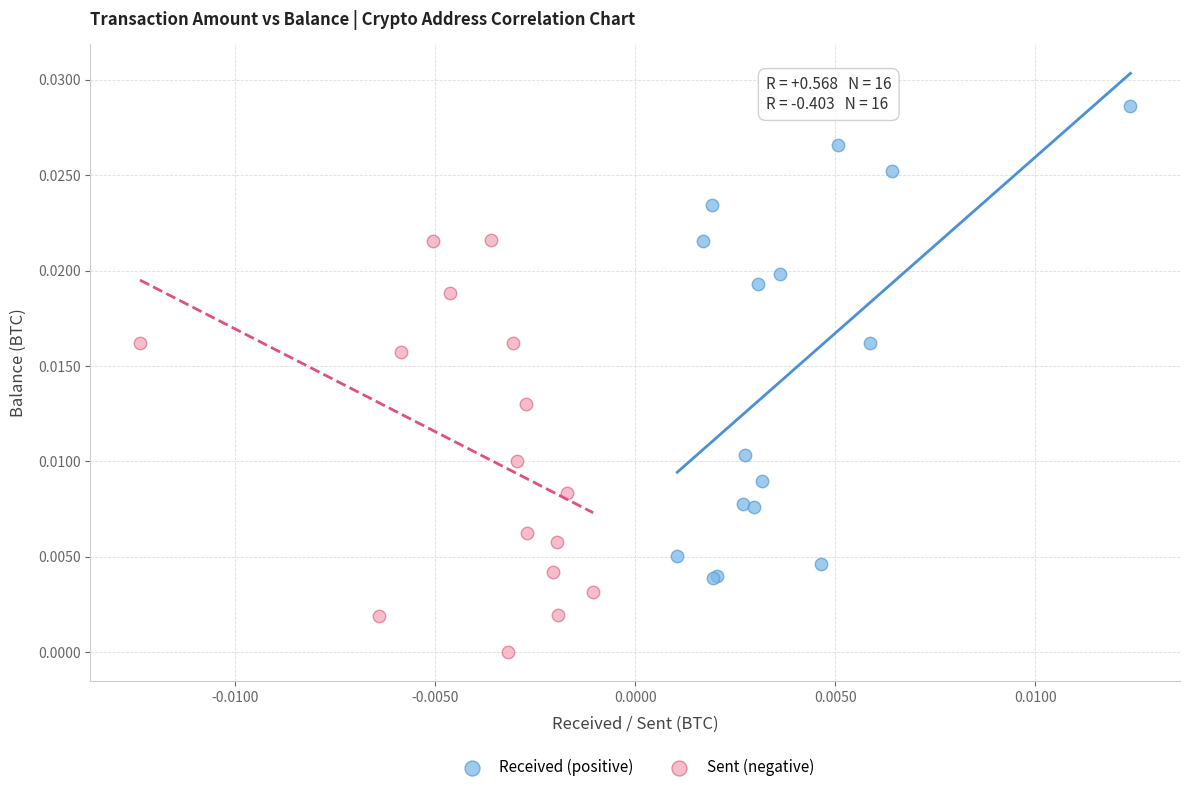

Which series reaches the maximum Y coordinate?

Received (positive)